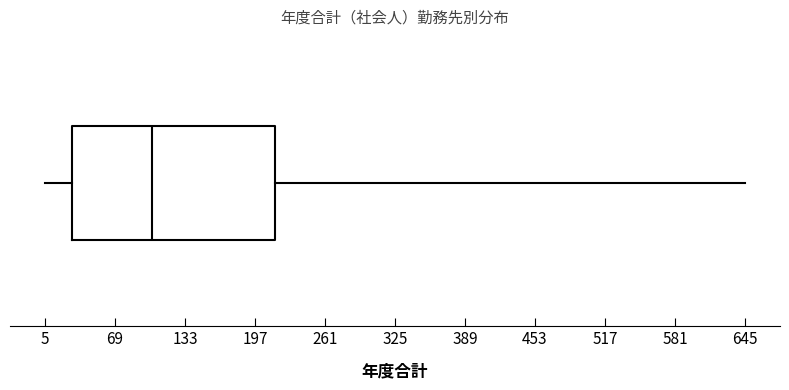

Transcribe this box plot: give where the median line is, the range the box spans, and where the two whiskers end, as read against the x-axis. The values are not printed on the chart, so give them approximately, as read against the axis.

median 100, box 30 to 220, whiskers 10 to 650